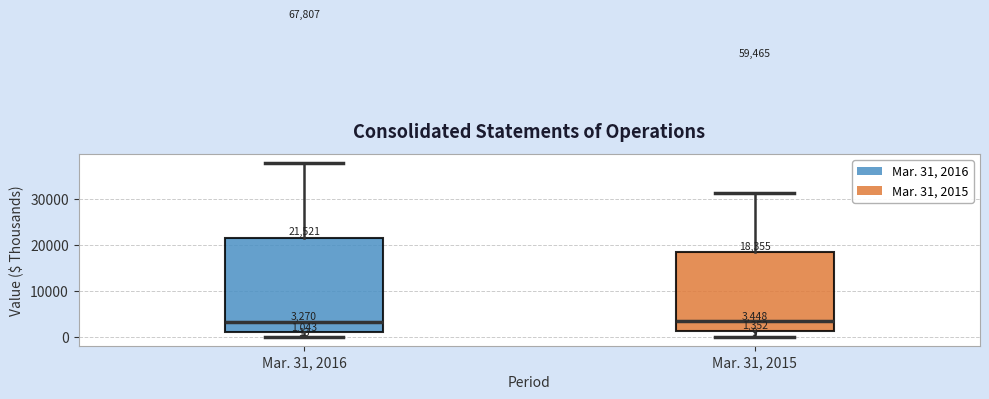

Which box is the tallest, from its lower edge to its upper edge?

Mar. 31, 2016